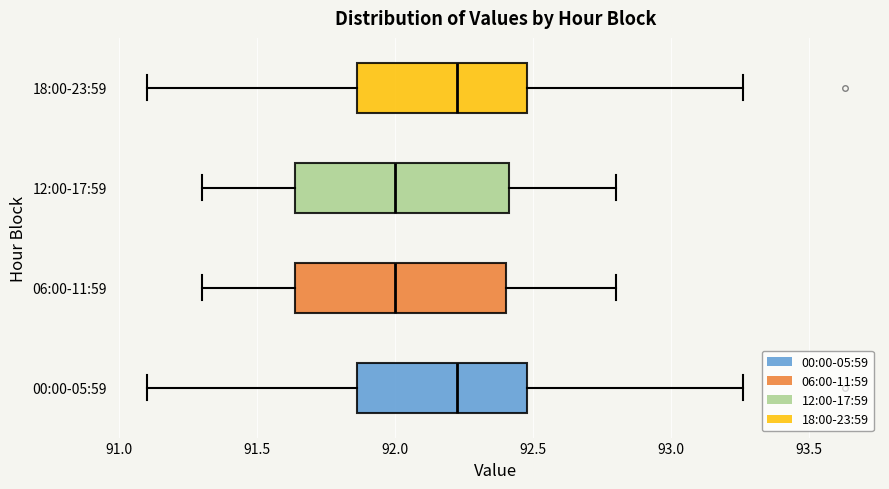

Where is the right edge of the box for 12:00-17:59 on the x-axis? The values are not printed on the chart, so give them approximately, as read against the axis.

92.40